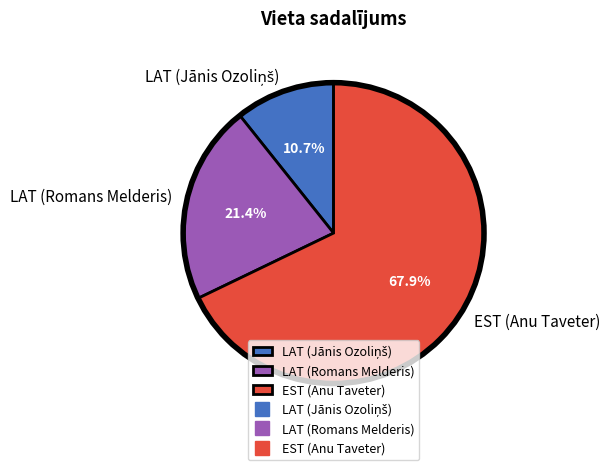

True or false: EST (Anu Taveter) accounts for 68% of the total.

True